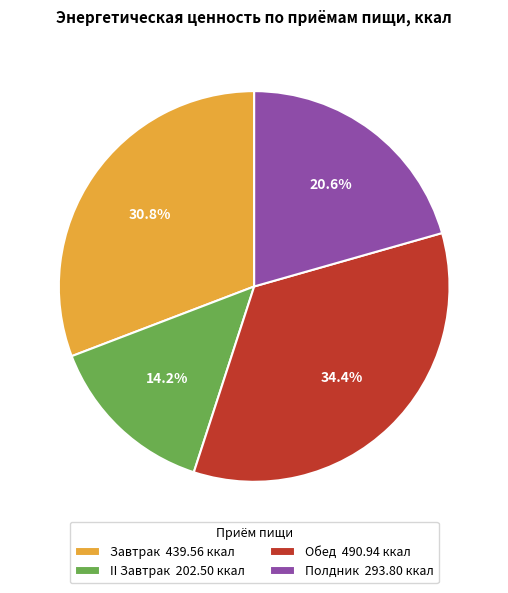

The Завтрак slice represents 18% of the pie. True or false?

False